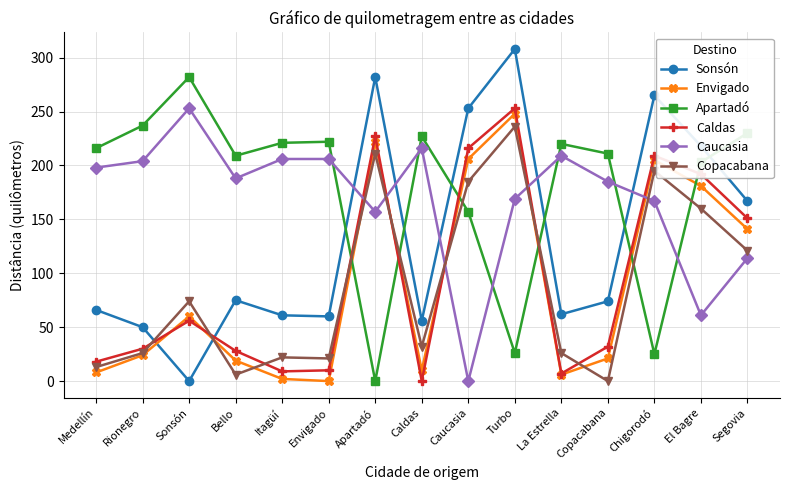

Is this an area chart (filled region under the line)?

No